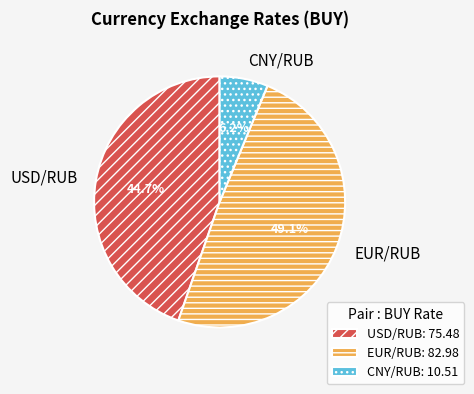

Rank the categories by value from highest to lowest.

EUR/RUB, USD/RUB, CNY/RUB